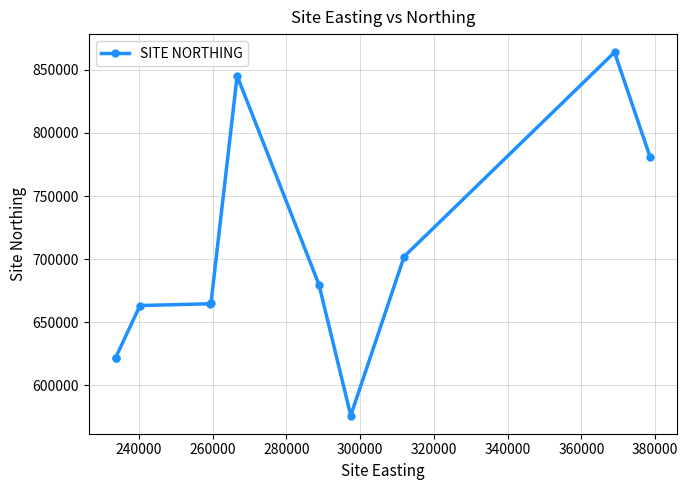

What is the value of the 7th point from the left?

679913